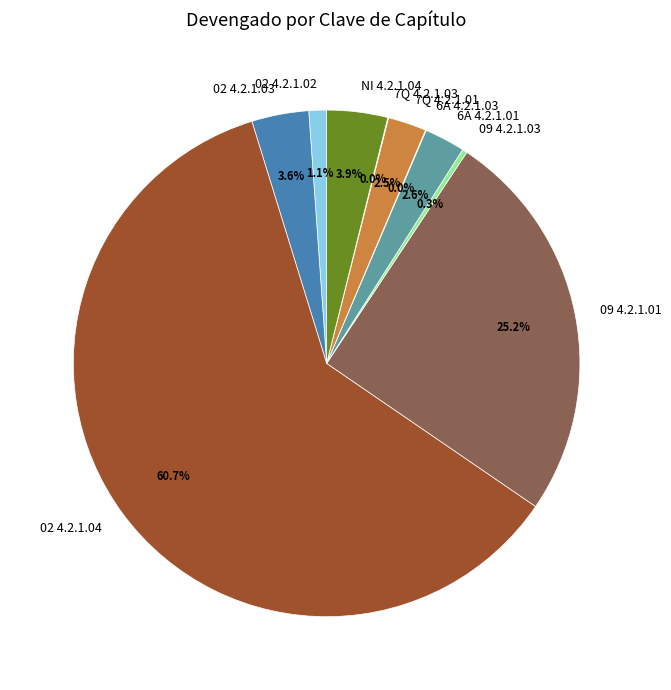

Combined, do 02 4.2.1.04 and 09 4.2.1.03 account for over 50%?

Yes